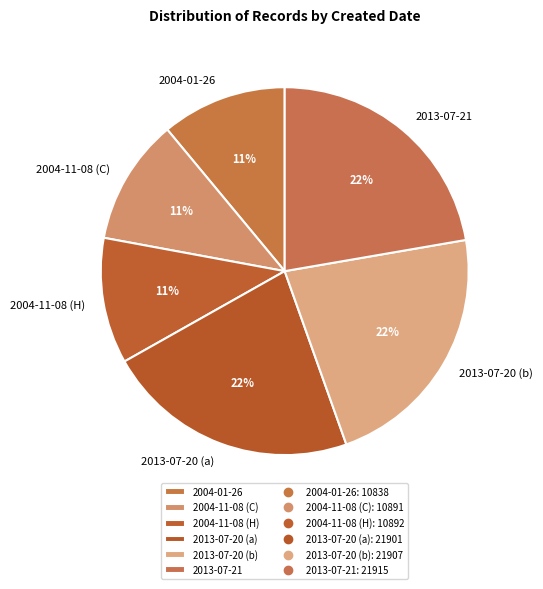

Count the number of slices in the pie.

6